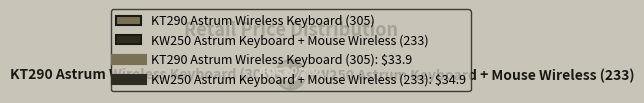

Count the number of slices in the pie.

2